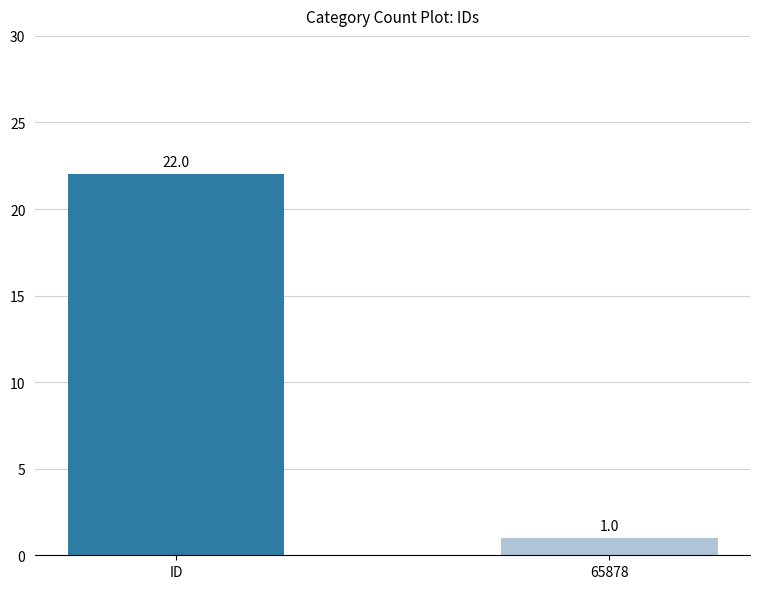

Is it true that the value at ID is 11?

False